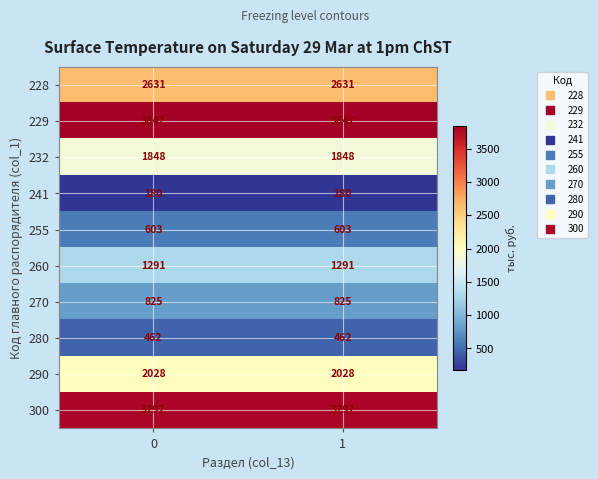

The 228 series shows 2631 at 0. True or false?

True